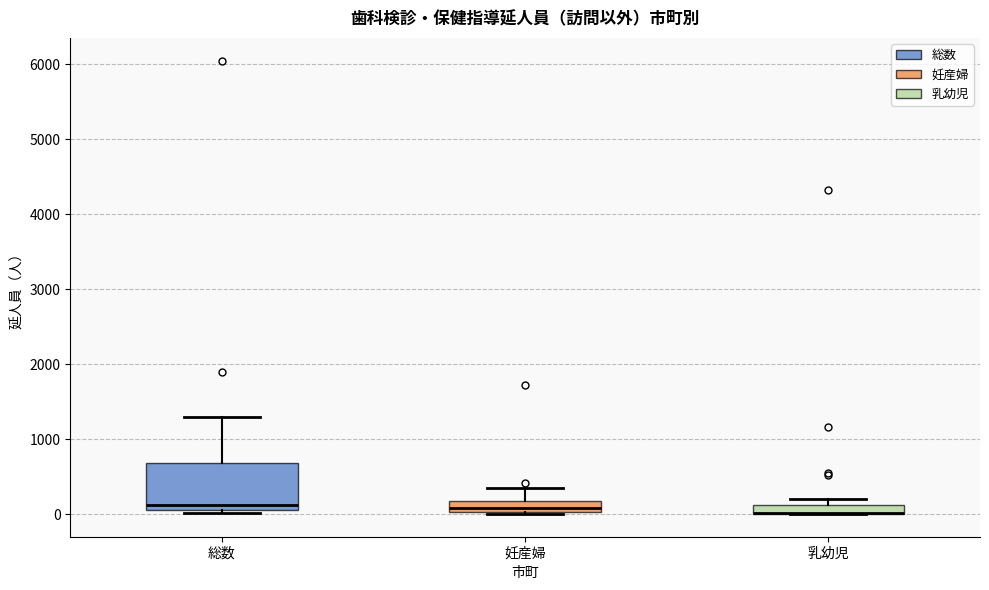

Which box is the tallest, from its lower edge to its upper edge?

総数